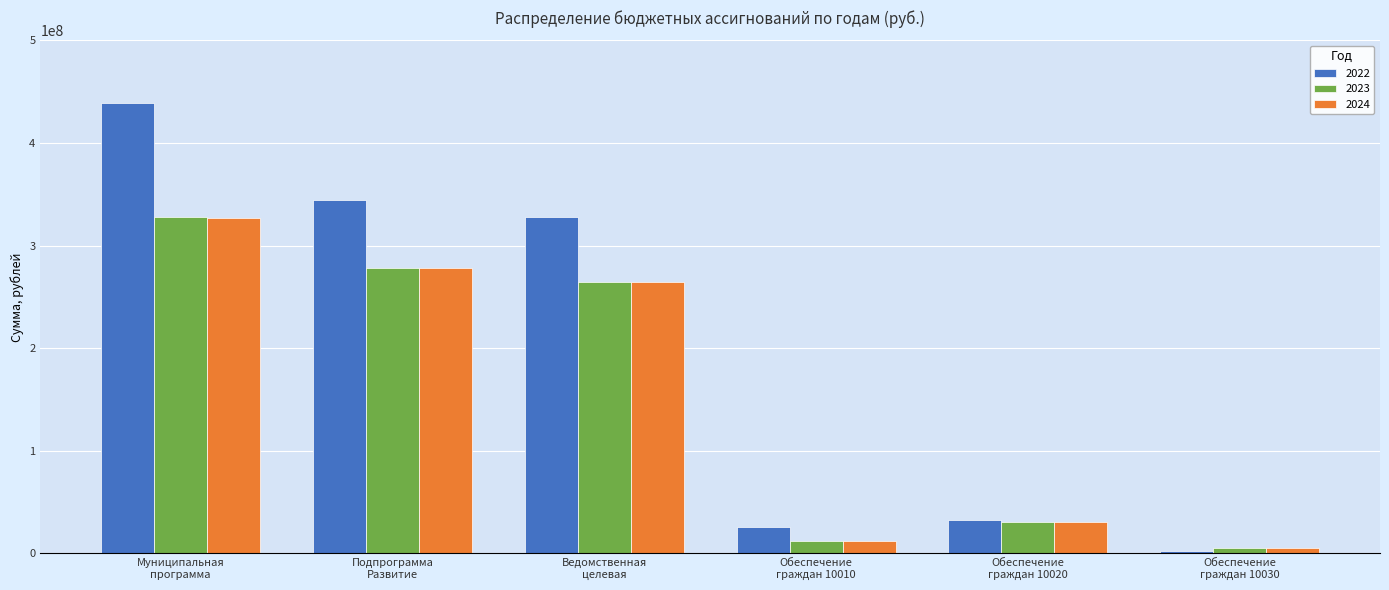

What is the average value of the 2024 series?

152839512.7